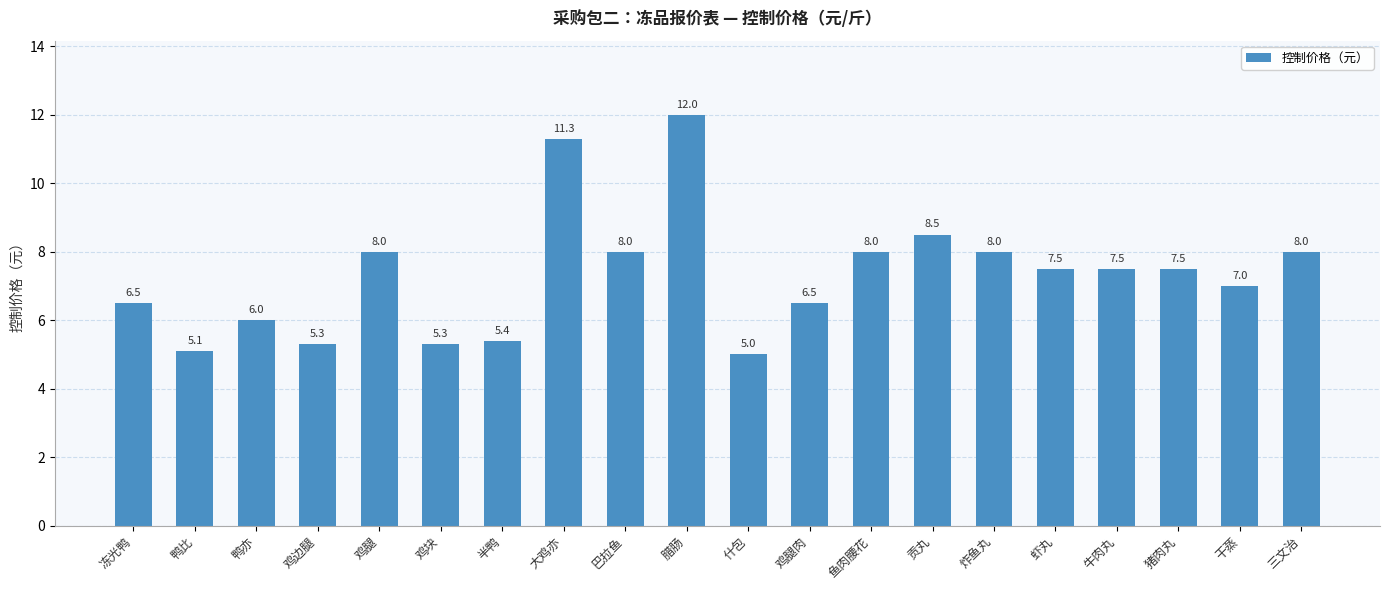

Are the bars horizontal?

No